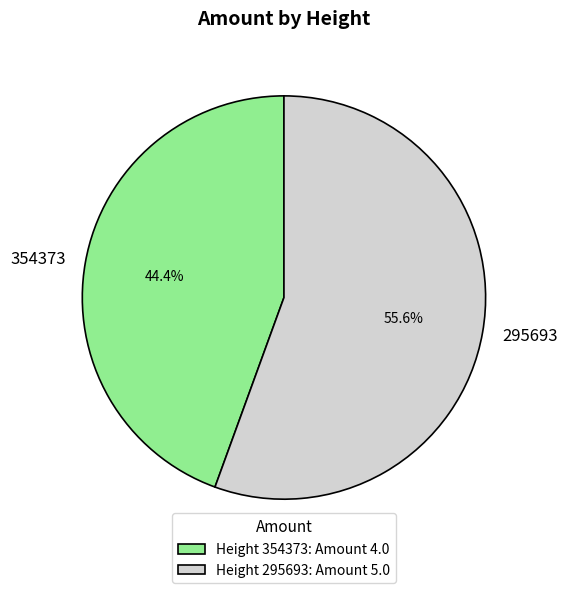

Rank the categories by value from lowest to highest.

354373, 295693